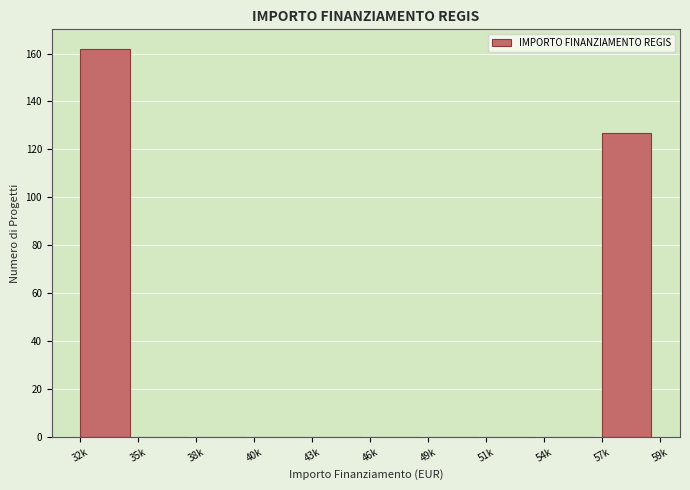

Reading left to right, extract all data points from this chart.

32k=162	35k=0	38k=0	40k=0	43k=0	46k=0	49k=0	51k=0	54k=0	57k=127